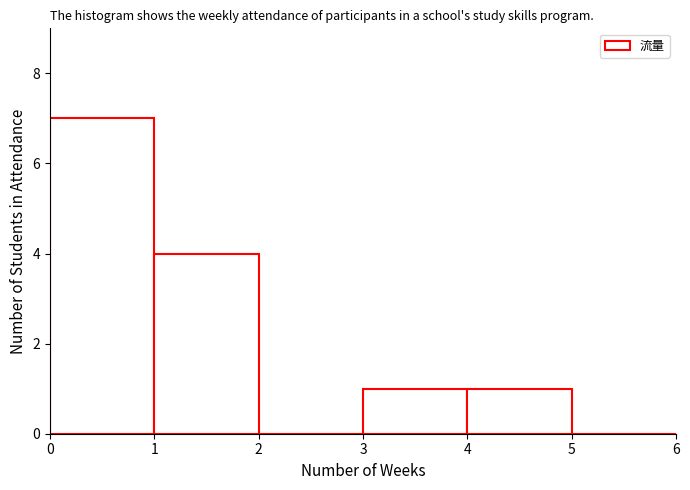

Reading left to right, transcribe this chart: for each bar, give the range it covers on the x-axis and its height. The values are not printed on the chart, so give them approximately, as read against the axis.

0 to 1: 7
1 to 2: 4
2 to 3: 0
3 to 4: 1
4 to 5: 1
5 to 6: 0